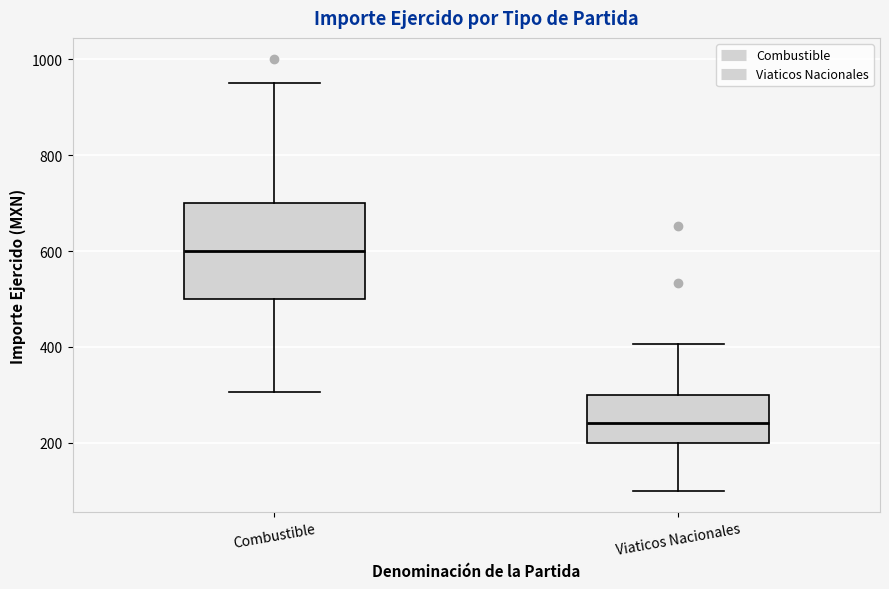

Where is the upper edge of the box for Combustible on the y-axis? The values are not printed on the chart, so give them approximately, as read against the axis.

700